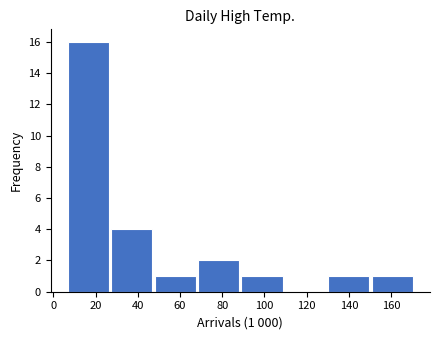

Over which range of the x-axis is the bar tallest?

6 to 26